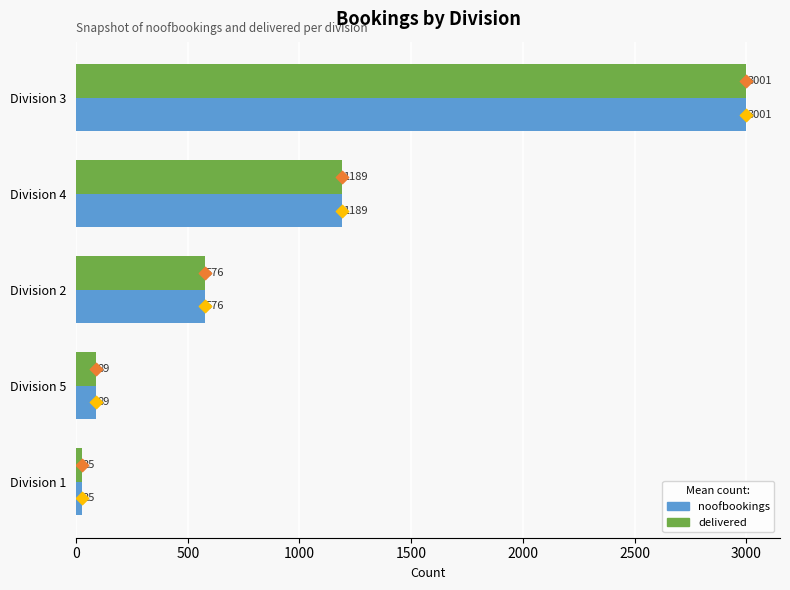

Is the value of delivered at Division 4 greater than the value of noofbookings at Division 3?

No